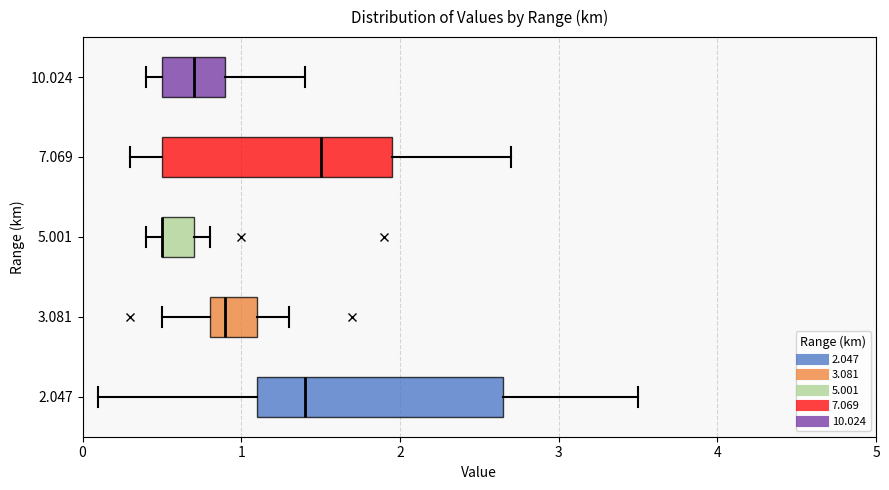

Where is the left edge of the box at y = 7.069 on the x-axis? The values are not printed on the chart, so give them approximately, as read against the axis.

0.5